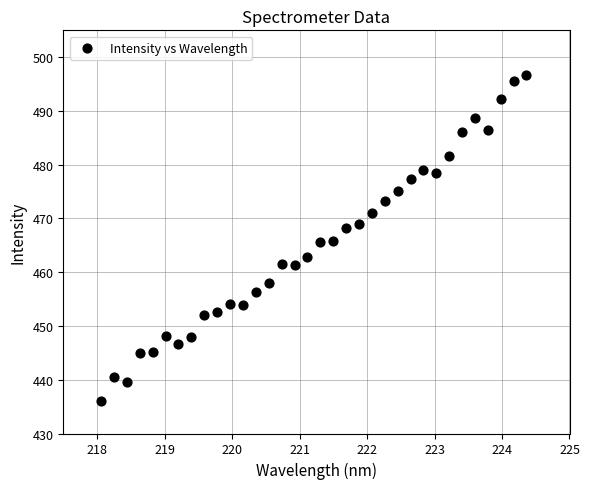

What is the range of Y values (max minus min)?

60.6